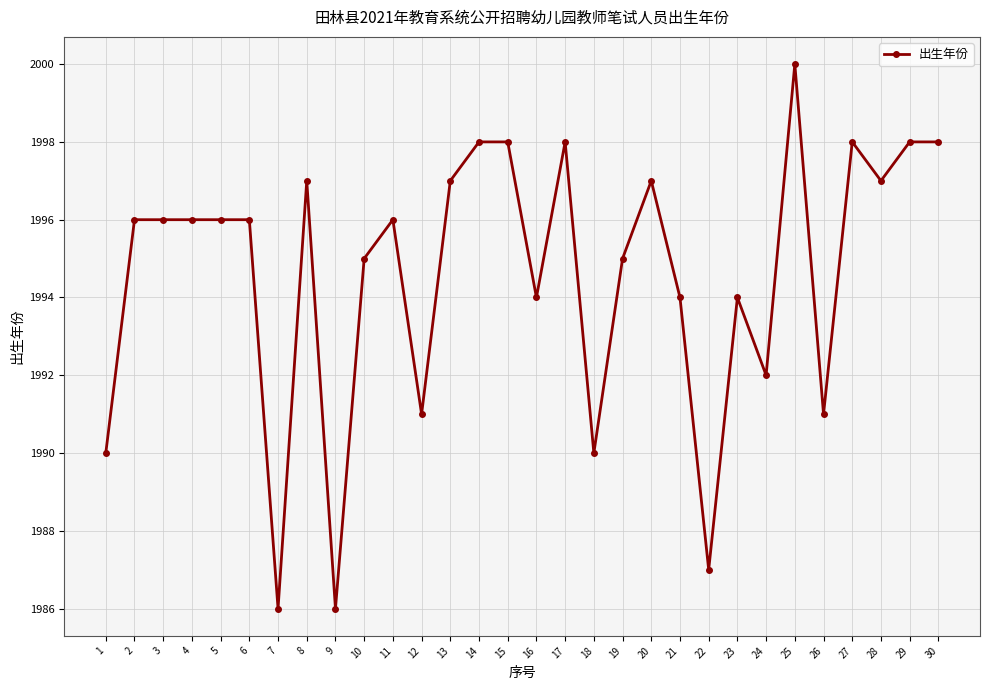

What is the minimum value shown in the chart?

1986